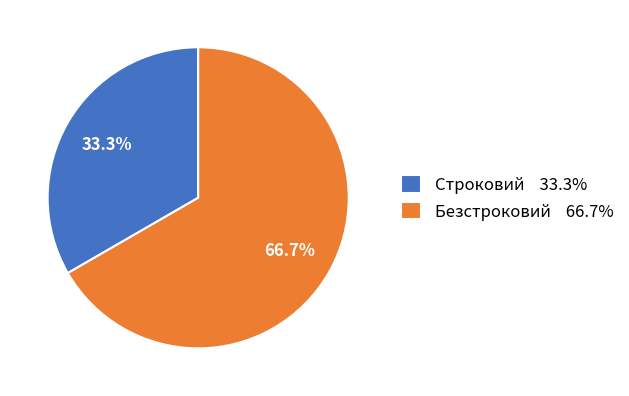

What is the total percentage of Безстроковий and Строковий?

100.0%